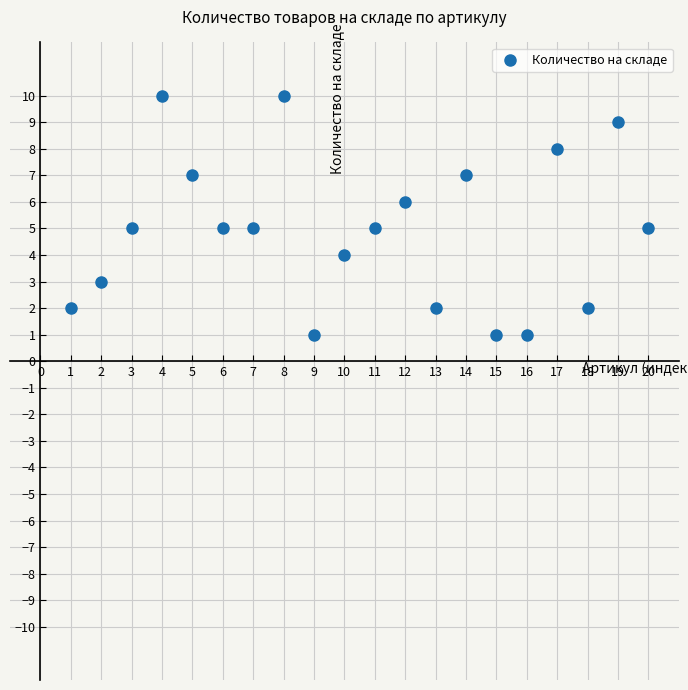

What is the range of Y values (max minus min)?

9